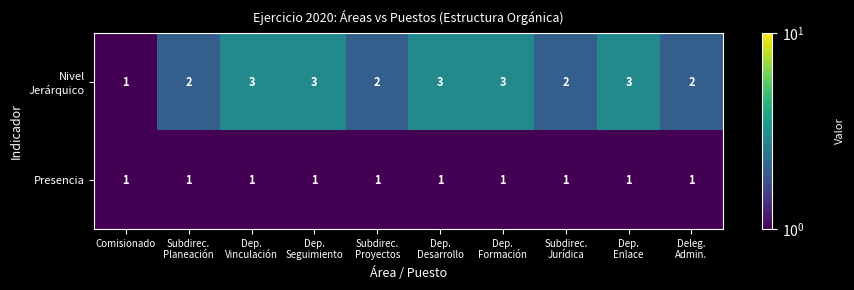

Which series changed the most between Comisionado and Deleg. Admin.?

Nivel Jerárquico